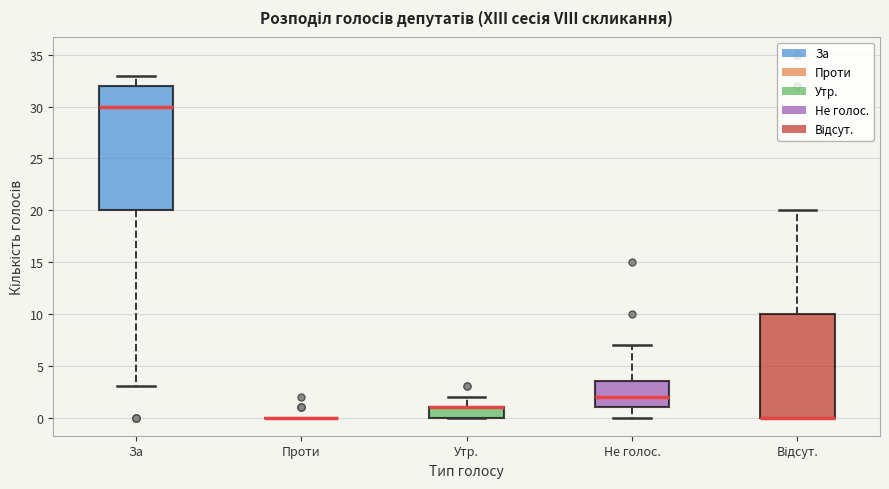

Which box is the tallest, from its lower edge to its upper edge?

За